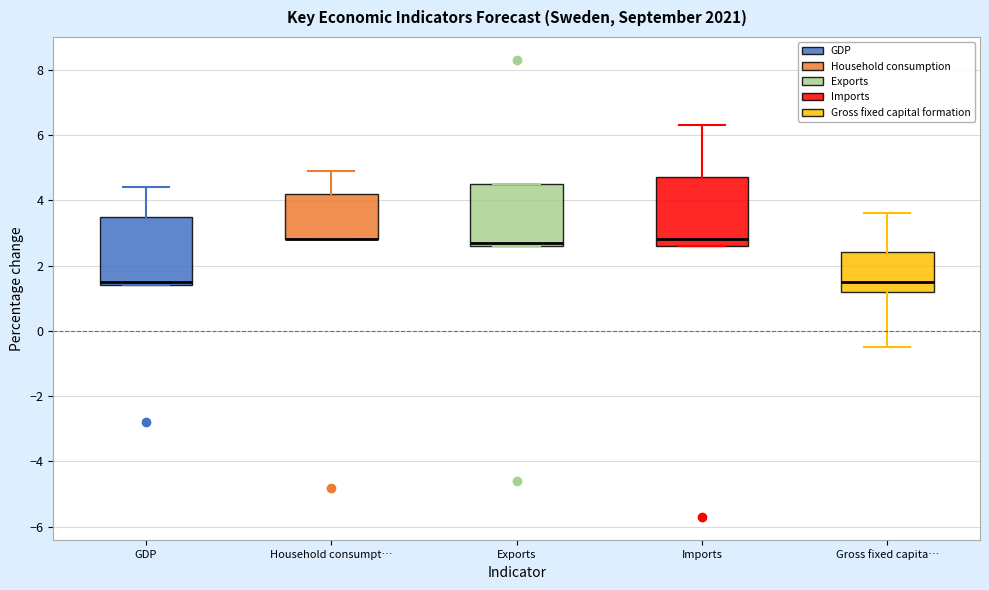

Reading left to right, transcribe this box plot: for each box, give where its median line is, the range the box spans, and where its two whiskers end, as read against the y-axis. The values are not printed on the chart, so give them approximately, as read against the axis.

GDP: median 1.6, box 1.4 to 3.6, whiskers 1.4 to 4.4
Household consumpt…: median 2.8 (drawn on the box's lower edge), box 2.8 to 4.2, whiskers 2.8 to 5.0
Exports: median 2.8, box 2.6 to 4.6, whiskers 2.6 to 4.6
Imports: median 2.8, box 2.6 to 4.8, whiskers 2.6 to 6.4
Gross fixed capita…: median 1.6, box 1.2 to 2.4, whiskers -0.4 to 3.6